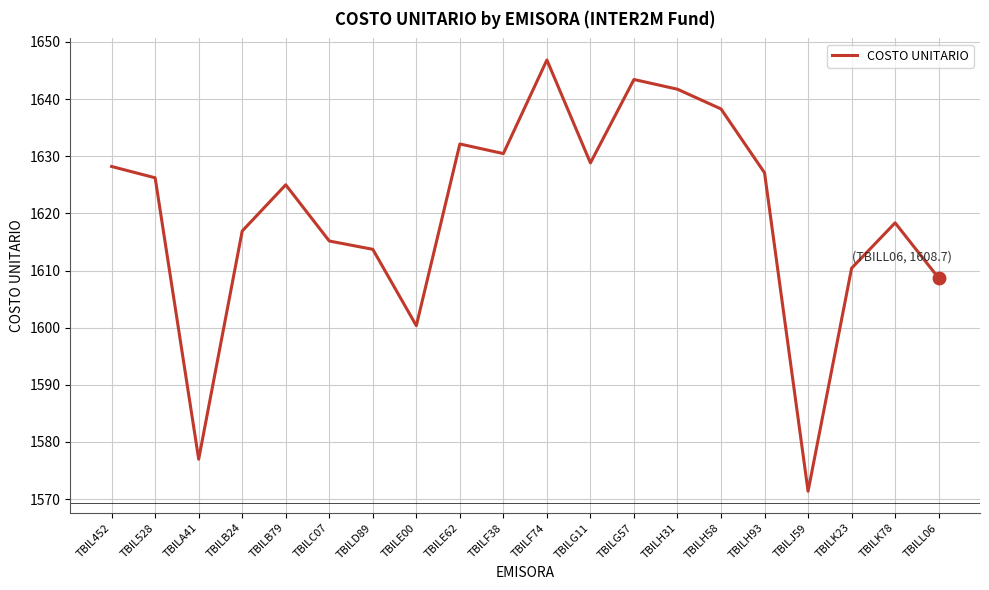

What position from the right is TBILB79?

16